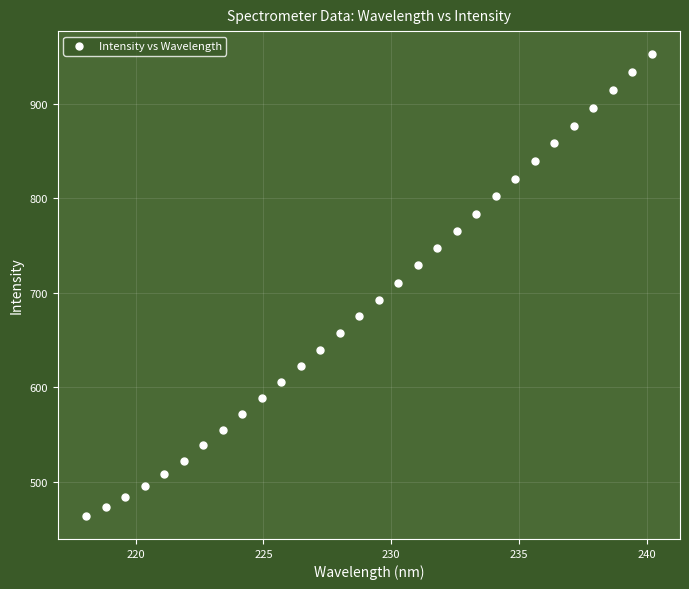

What is the range of X values (max minus min)?

22.1